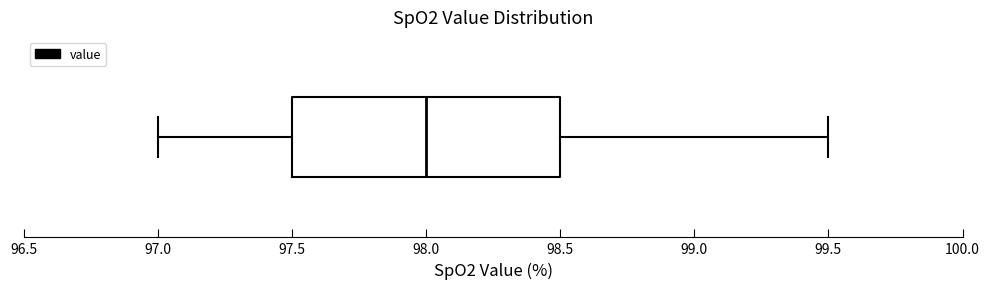

Transcribe this box plot: give where the median line is, the range the box spans, and where the two whiskers end, as read against the x-axis. The values are not printed on the chart, so give them approximately, as read against the axis.

median 98.0, box 97.5 to 98.5, whiskers 97.0 to 99.5